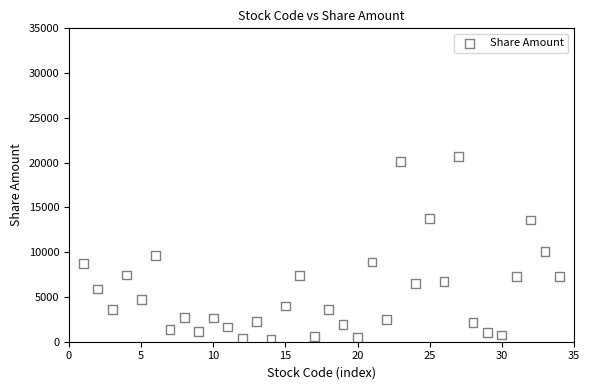

What is the range of X values (max minus min)?

33